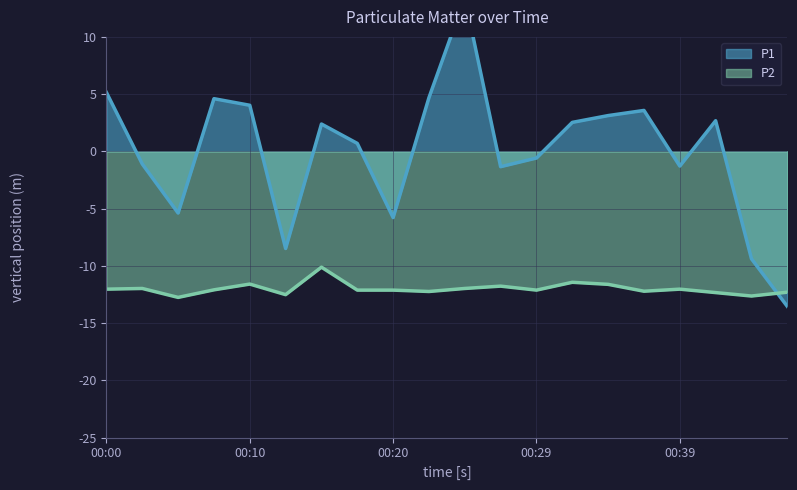

Reading left to right, transcribe all the data shown in this chart.

P1: 5.1	-1.1	-5.4	4.6	4.0	-8.5	2.4	0.7	-5.8	4.7	13.4	-1.3	-0.6	2.5	3.1	3.6	-1.3	2.7	-9.4	-13.5
P2: -12.0	-12.0	-12.8	-12.1	-11.6	-12.5	-10.1	-12.1	-12.1	-12.2	-12.0	-11.8	-12.1	-11.4	-11.6	-12.2	-12.0	-12.3	-12.6	-12.3